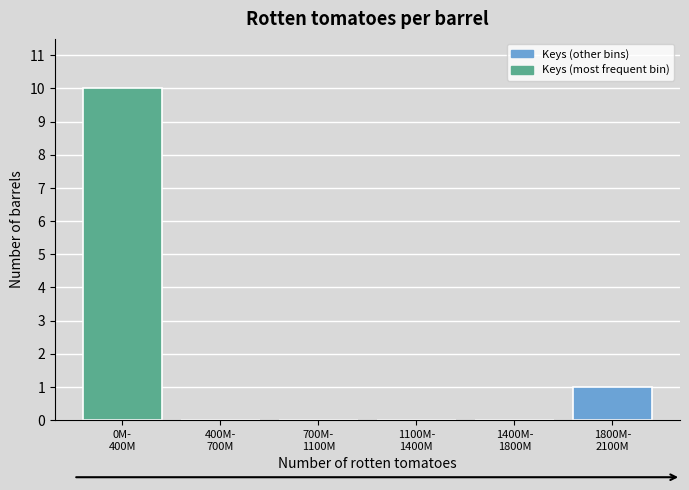

What is the sum of all values?

11